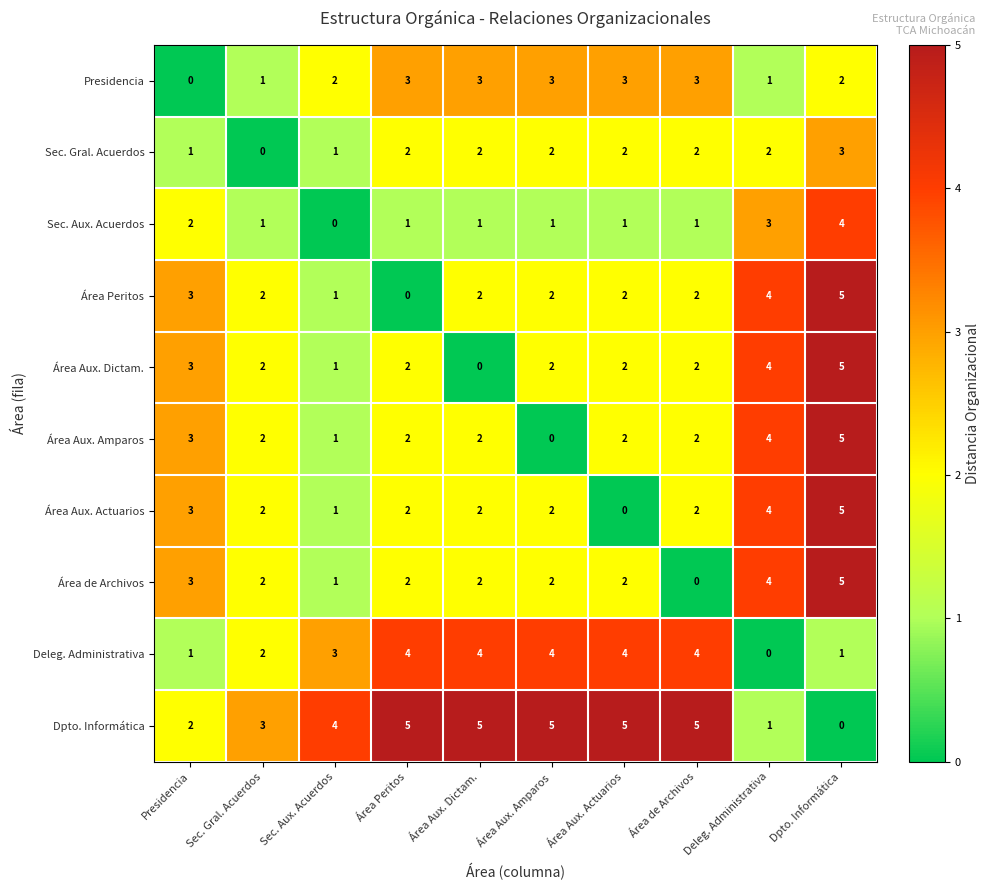

Count the number of data series in this chart.

10